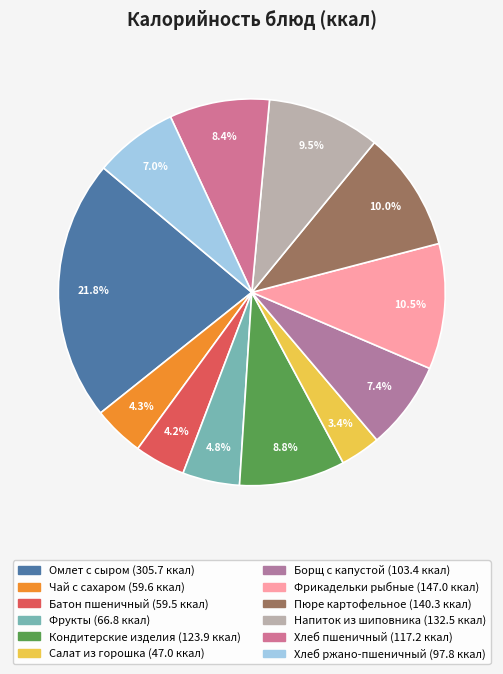

Which slice is the smallest?

Салат из горошка